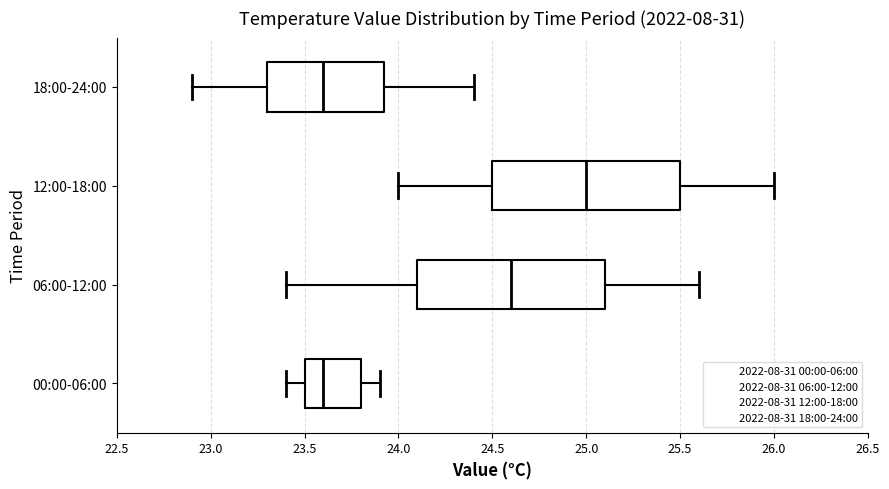

Reading bottom to top, transcribe this box plot: for each box, give where its median line is, the range the box spans, and where its two whiskers end, as read against the x-axis. The values are not printed on the chart, so give them approximately, as read against the axis.

00:00-06:00: median 23.60, box 23.50 to 23.80, whiskers 23.40 to 23.90
06:00-12:00: median 24.60, box 24.10 to 25.10, whiskers 23.40 to 25.60
12:00-18:00: median 25.00, box 24.50 to 25.50, whiskers 24.00 to 26.00
18:00-24:00: median 23.60, box 23.30 to 23.95, whiskers 22.90 to 24.40